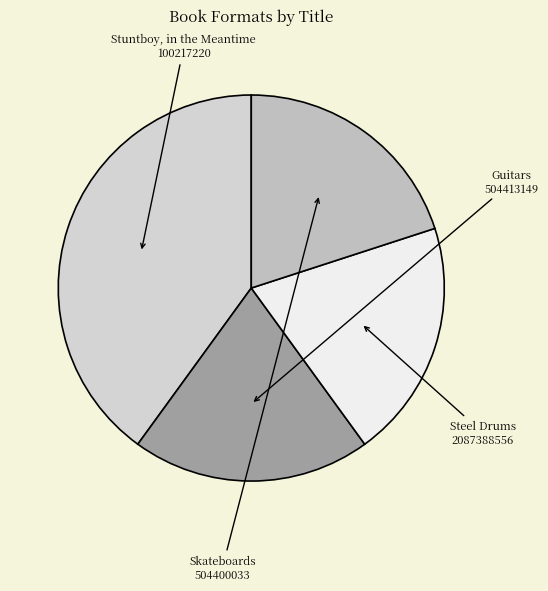

Is it true that Stuntboy, in the Meantime is 26% of the pie?

False